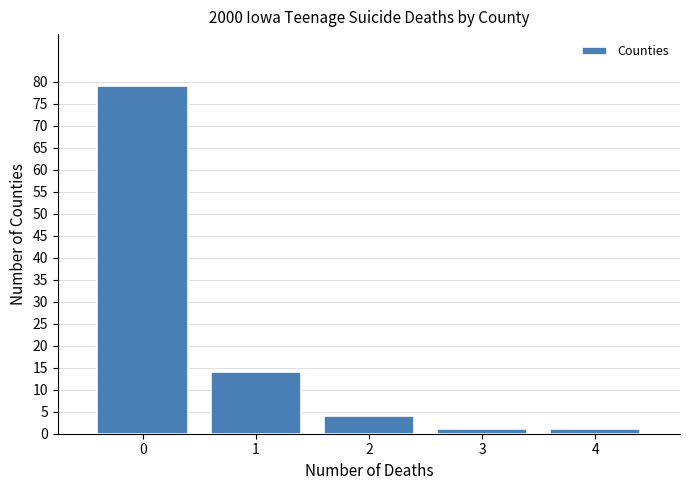

Reading left to right, list every bar in this chart as the range it spans on the x-axis followed by its height. The values are not printed on the chart, so give them approximately, as read against the axis.

-0.5 to 0.5: 79
0.5 to 1.5: 14
1.5 to 2.5: 4
2.5 to 3.5: 1
3.5 to 4.5: 1